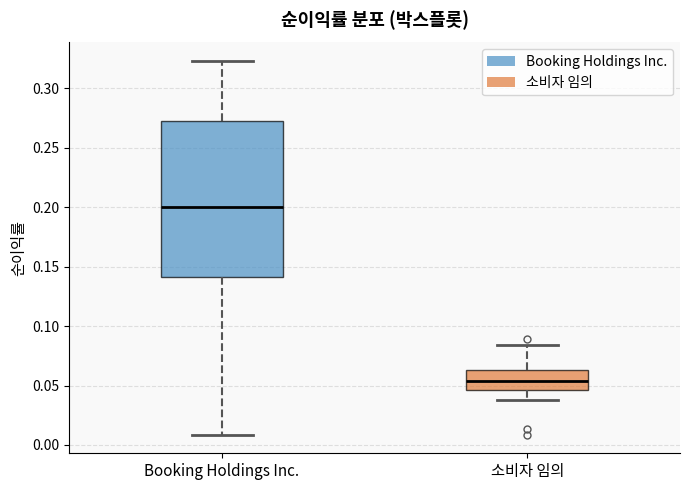

Where does the upper whisker of the box for Booking Holdings Inc. end on the y-axis? The values are not printed on the chart, so give them approximately, as read against the axis.

0.325